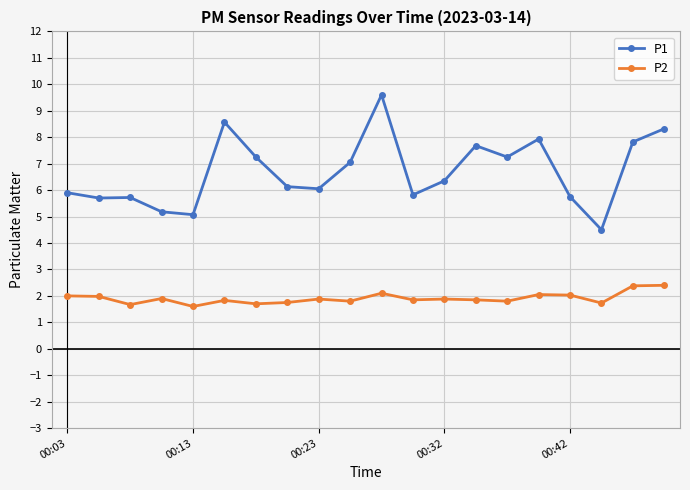

True or false: P1 and P2 cross at least once.

False